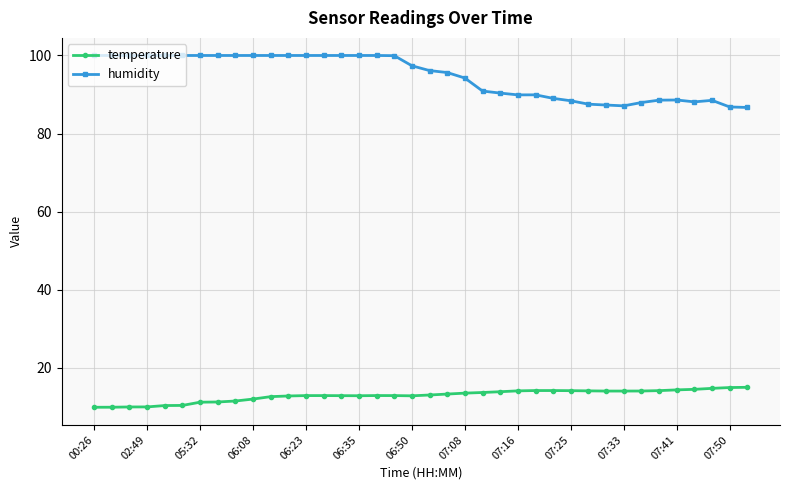

What is the value of the temperature point at the 5th from the left?

10.4